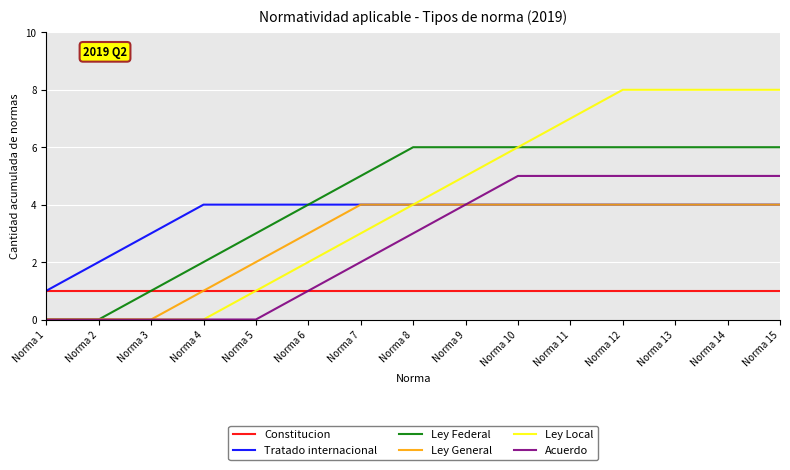

What is the total value across all series at Norma 11?

27